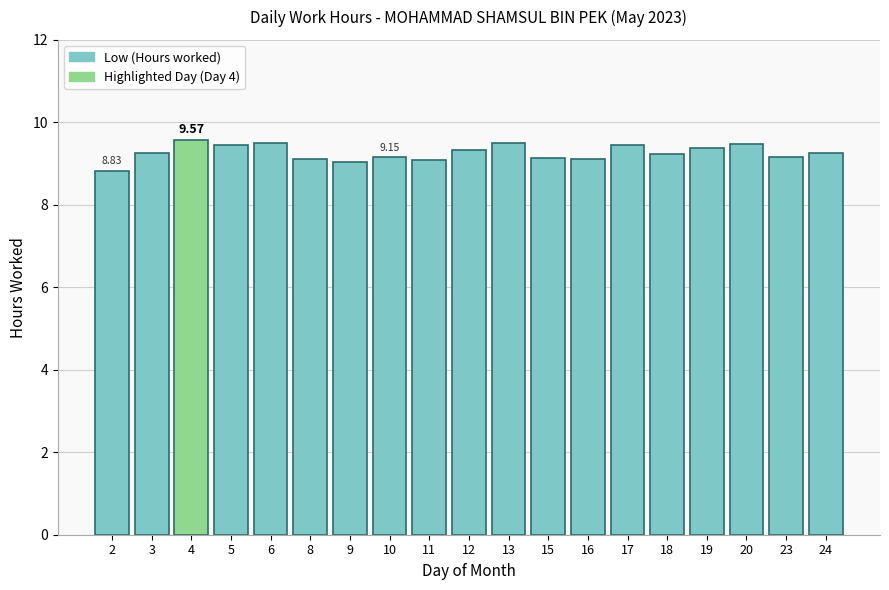

Which category has the lowest value across all series?

2